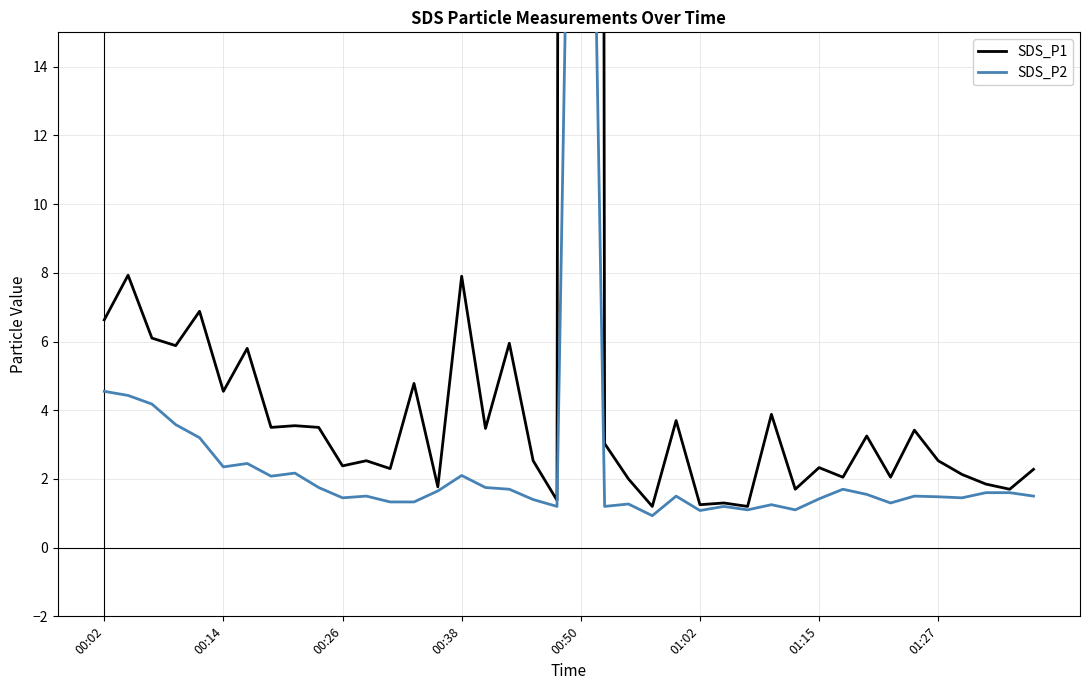

How many lines are shown in the chart?

2